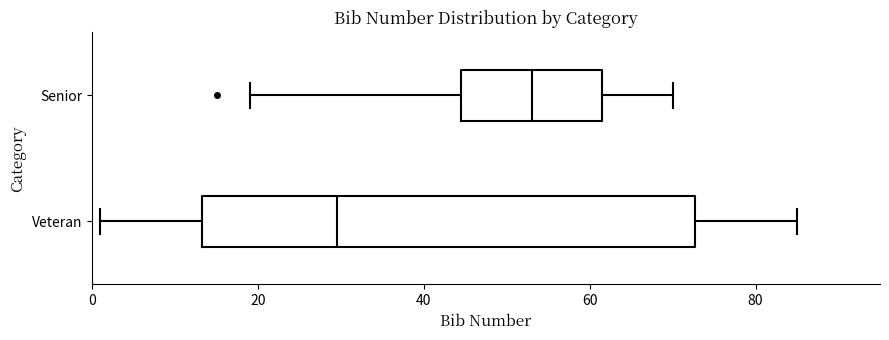

Comparing the boxes themselves (not the whiskers), which one is the widest?

Veteran